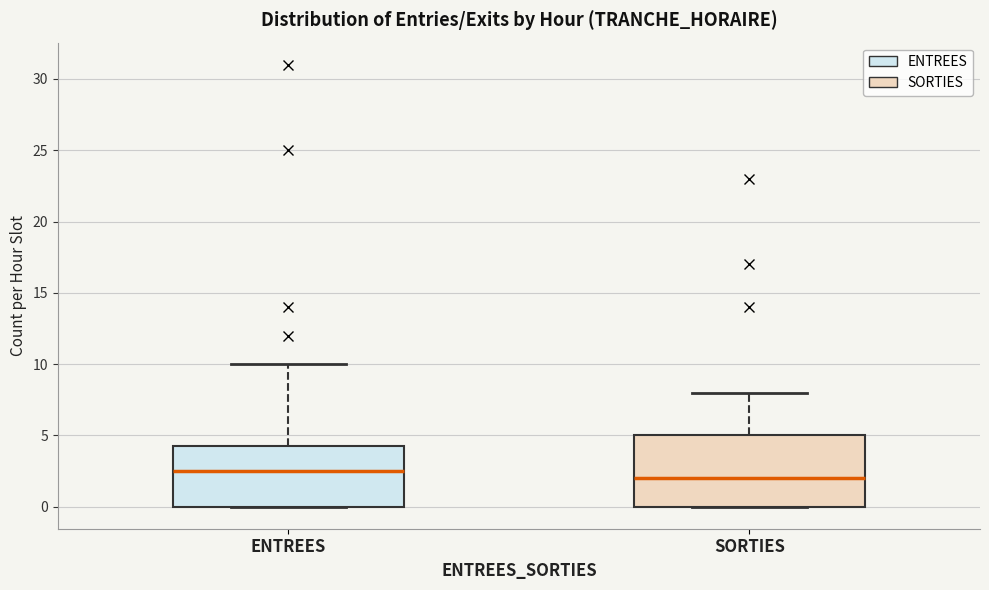

Reading left to right, read every box against the y-axis: the position of its median line, the range the box covers, and the ends of its whiskers. The values are not printed on the chart, so give them approximately, as read against the axis.

ENTREES: median 2.5, box 0.0 to 4.5, whiskers 0.0 to 10.0
SORTIES: median 2.0, box 0.0 to 5.0, whiskers 0.0 to 8.0